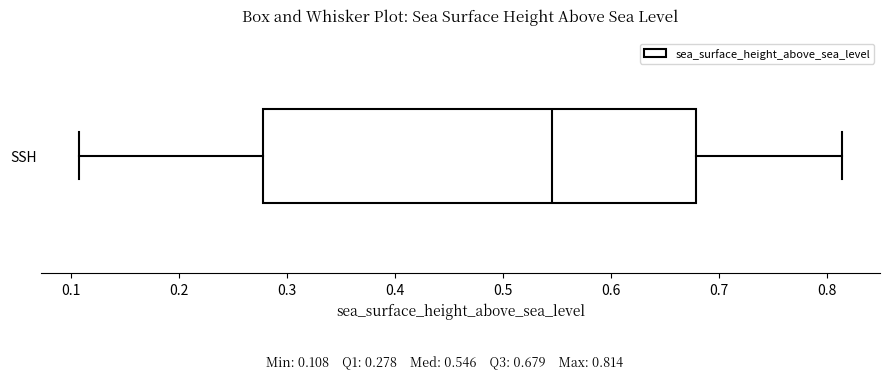

Read this box plot against the x-axis: the position of the median line, the range covered by the box, and the ends of both whiskers. The values are not printed on the chart, so give them approximately, as read against the axis.

median 0.55, box 0.28 to 0.68, whiskers 0.11 to 0.81